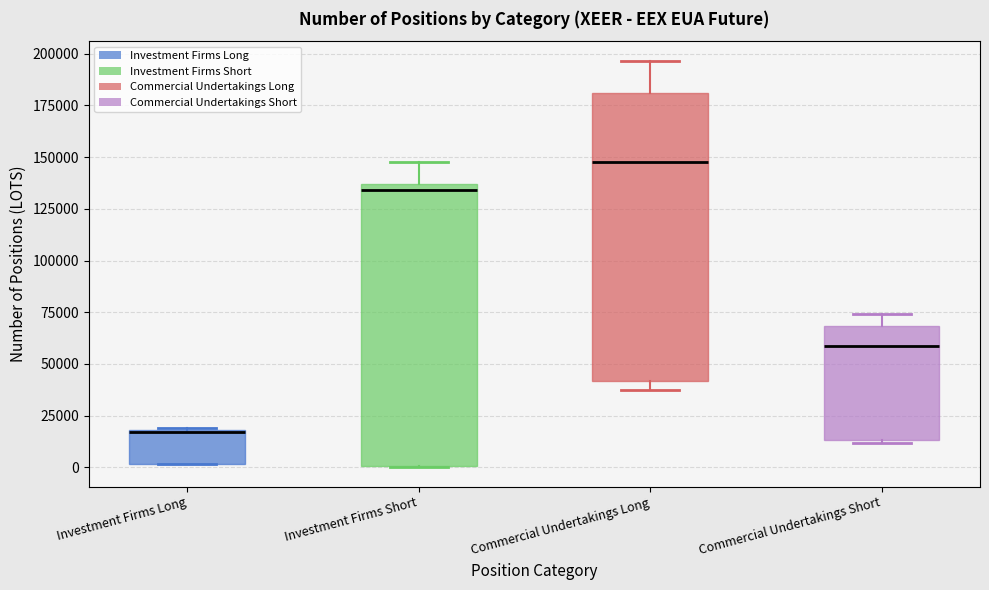

Which box has the highest median line?

Commercial Undertakings Long